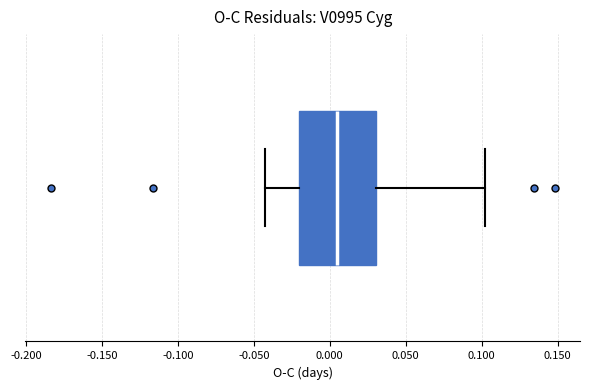

Where does the median line of the box sit on the x-axis? The values are not printed on the chart, so give them approximately, as read against the axis.

0.005